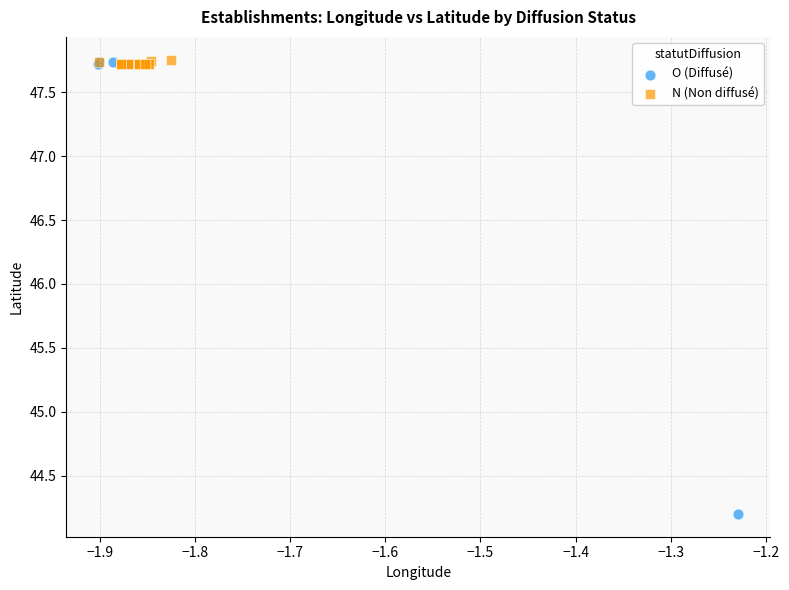

Which series contains the lowest Y value?

O (Diffusé)